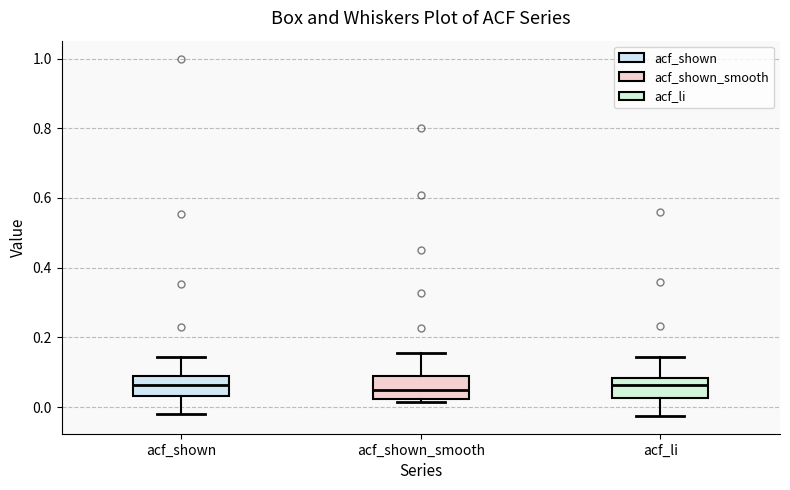

Reading left to right, read every box against the y-axis: the position of its median line, the range the box covers, and the ends of its whiskers. The values are not printed on the chart, so give them approximately, as read against the axis.

acf_shown: median 0.06, box 0.04 to 0.08, whiskers -0.02 to 0.14
acf_shown_smooth: median 0.06, box 0.02 to 0.08, whiskers 0.02 (just below the box's lower edge) to 0.16
acf_li: median 0.06, box 0.02 to 0.08, whiskers -0.02 to 0.14